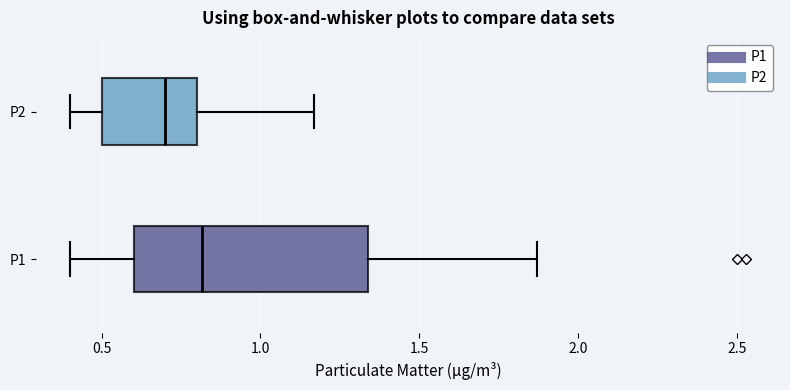

Comparing the boxes themselves (not the whiskers), which one is the widest?

P1